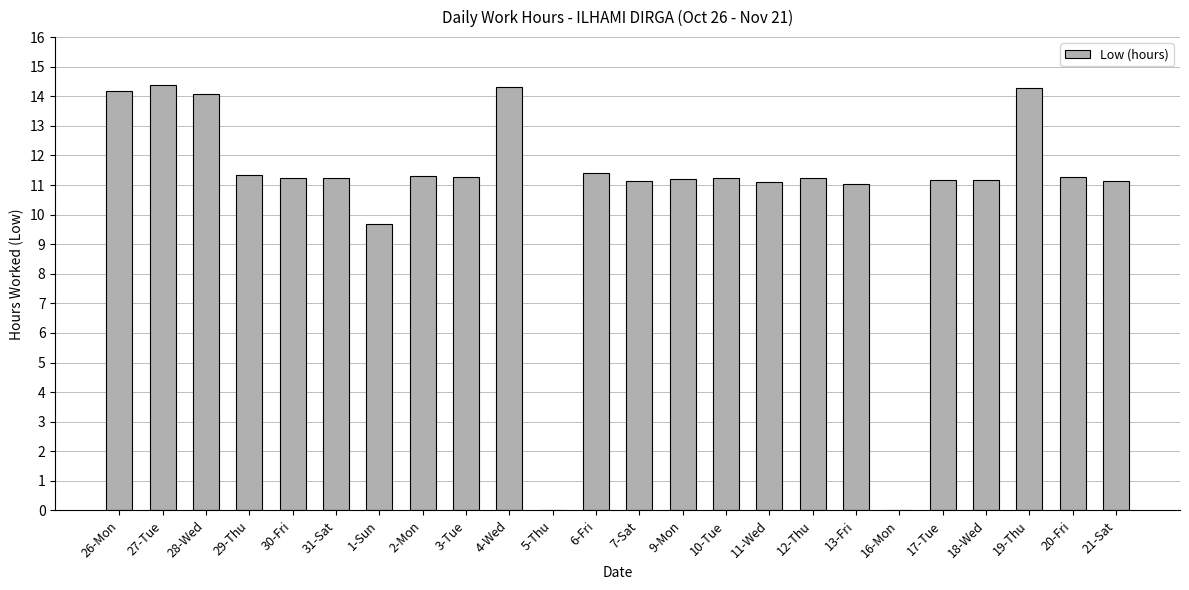

What value does the data have at 21-Sat?

11.1